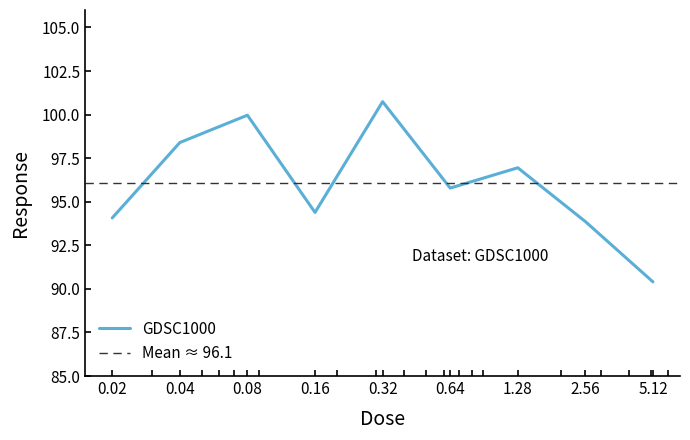

The value at 0.08 is 162.9. True or false?

False